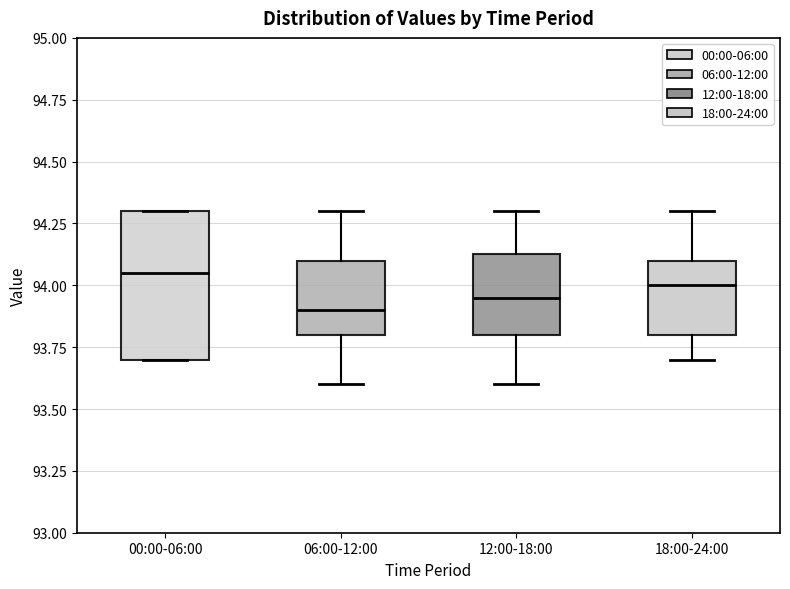

Which box is the tallest, from its lower edge to its upper edge?

00:00-06:00